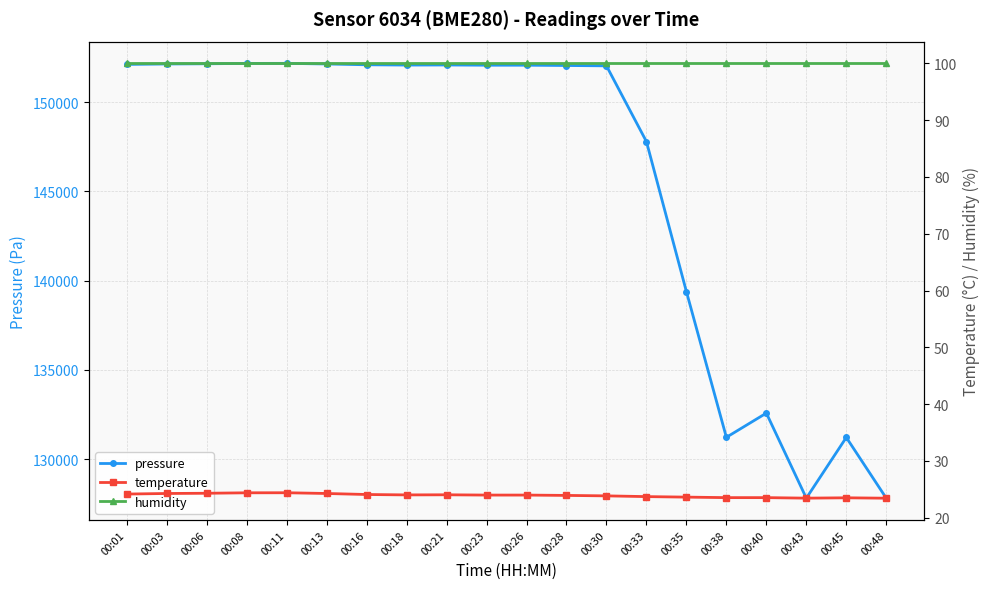

How many lines are shown in the chart?

3